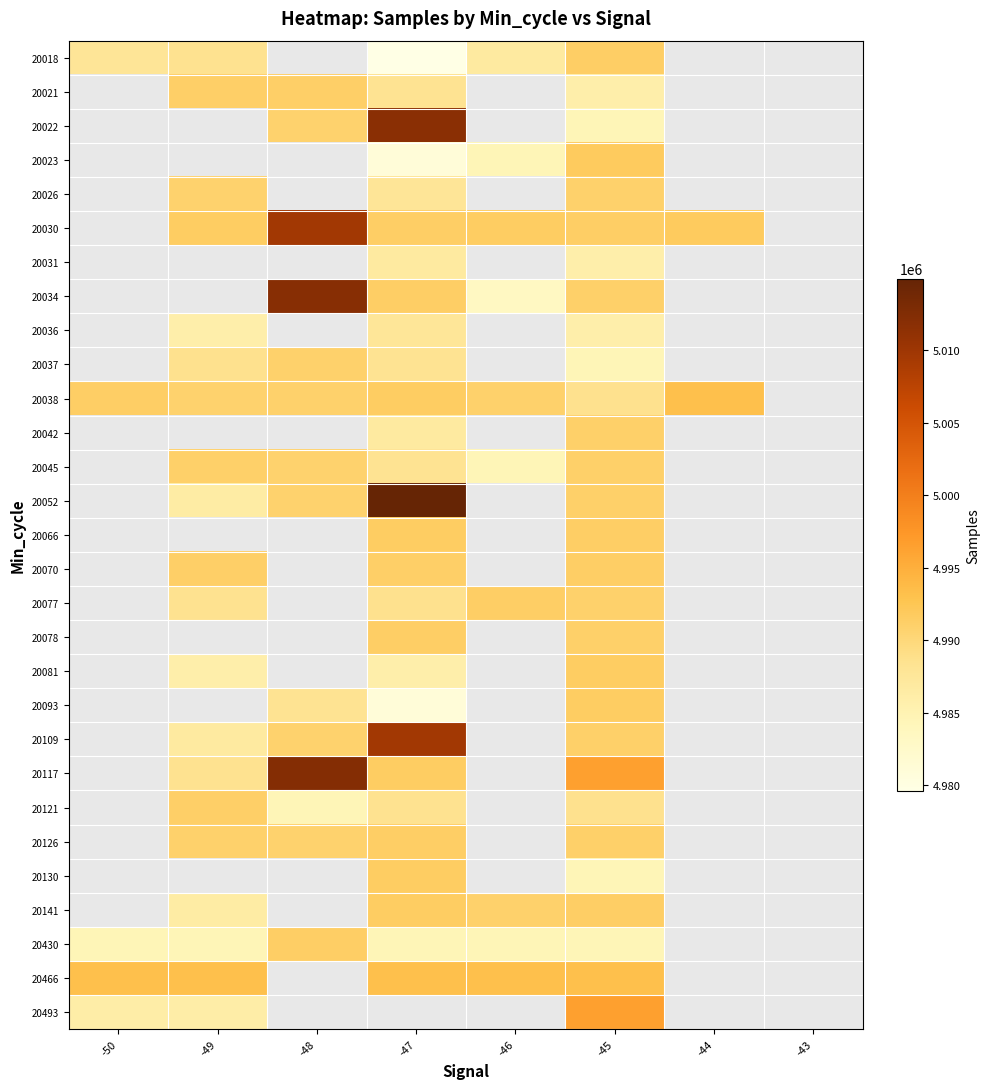

What is the approximate value of 20018 at -50?

4987792.0